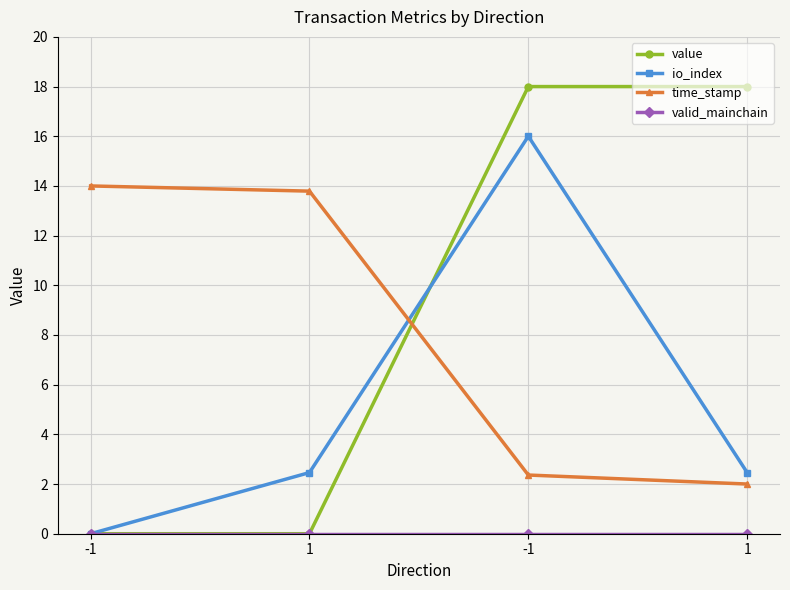

What is the label of the 1st point from the left?

-1